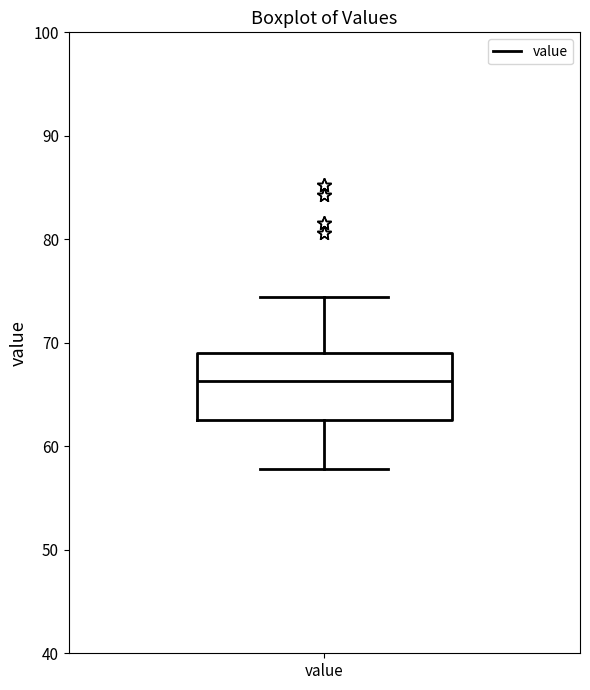

Where does the median line of the box for value sit on the y-axis? The values are not printed on the chart, so give them approximately, as read against the axis.

66